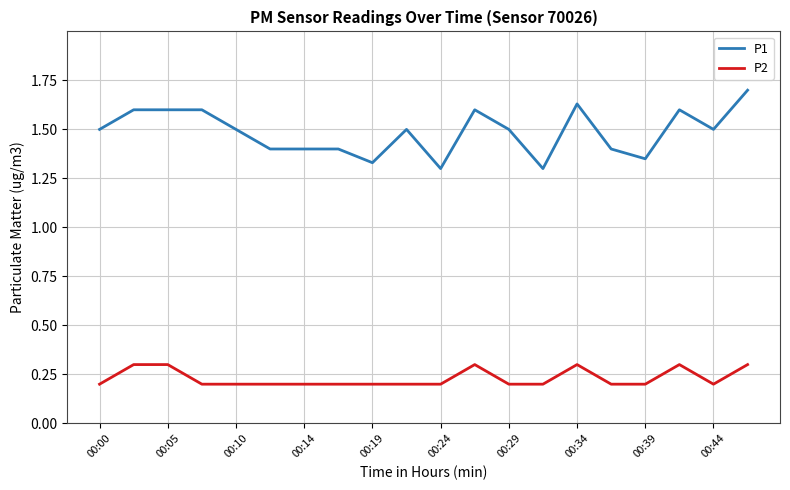

What are all the series names shown in the legend?

P1, P2